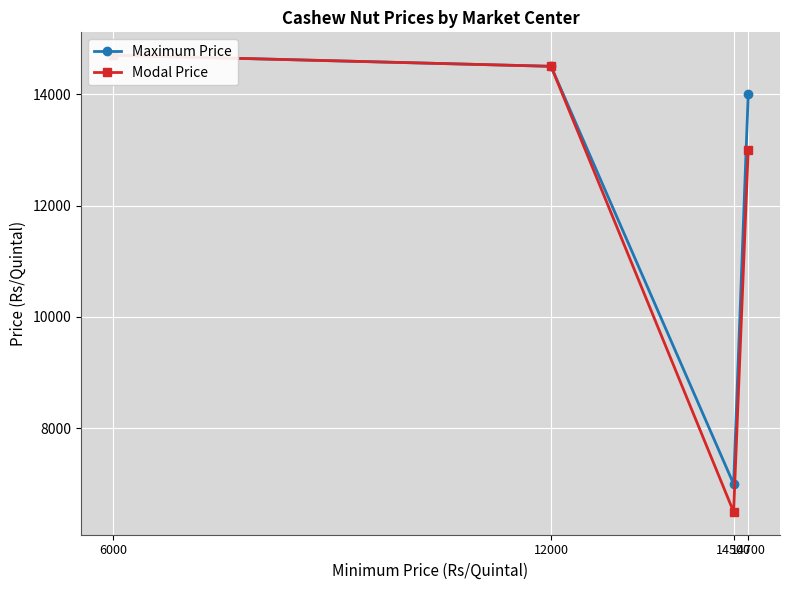

Rank the categories by Modal Price value from highest to lowest.

6000, 12000, 14700, 14500